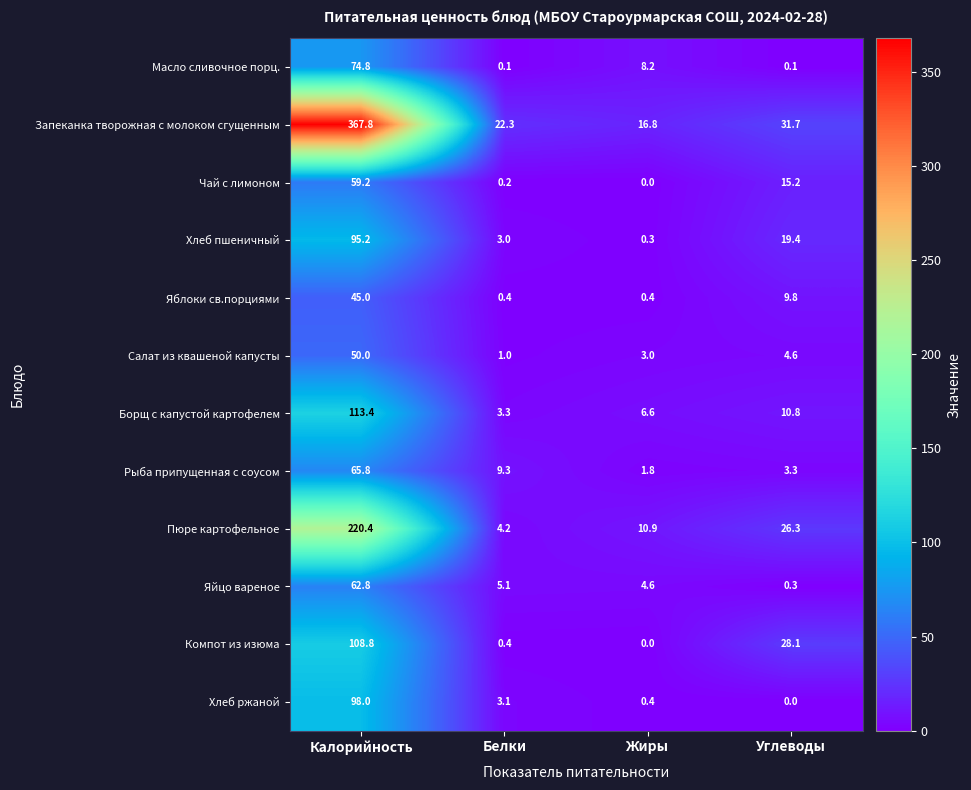

What is the approximate value of Борщ с капустой картофелем at Углеводы?

10.8